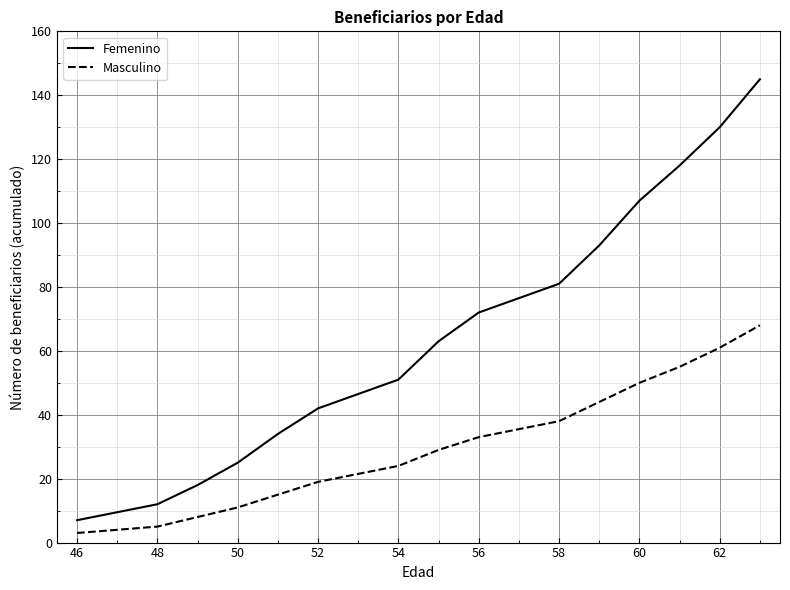

Which series has the largest range (max minus min)?

Femenino